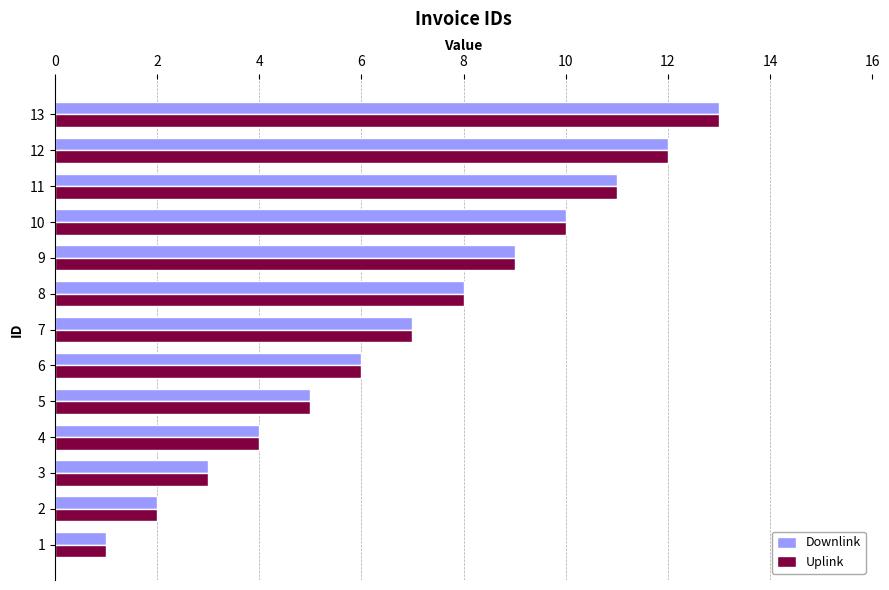

What is the difference between the second highest and minimum values in the Uplink series?

11